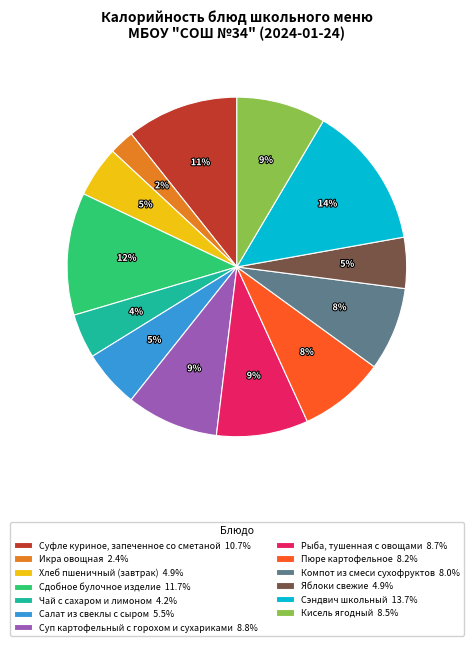

To the nearest percent, what is the average slice percentage?

8%